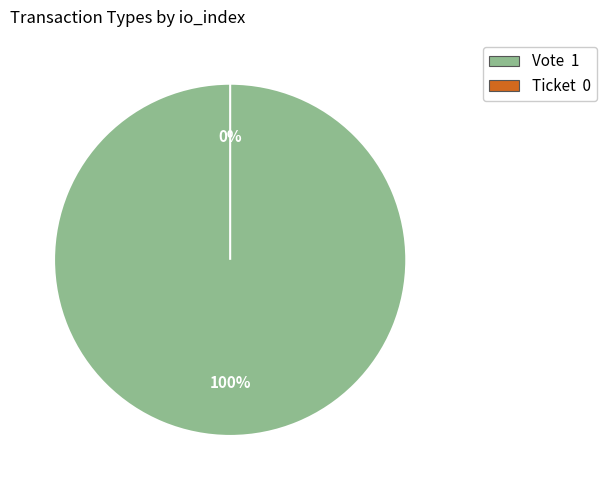

What percentage do Ticket and Vote together represent?

100.0%